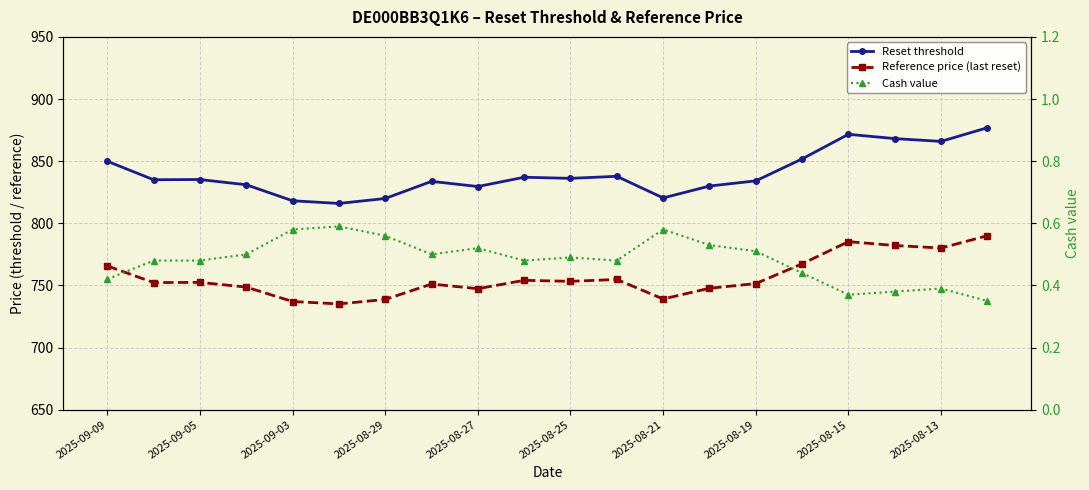

Reading left to right, transcribe all the data shown in this chart.

Reset threshold: 849.9	835.1	835.2	831.0	818.1	816.0	820.0	833.7	829.6	837.1	836.2	837.8	820.4	830.0	834.1	851.8	871.6	868.2	865.9	876.9
Reference price (last reset): 765.7	752.3	752.5	748.6	737.0	735.1	738.7	751.1	747.4	754.1	753.3	754.8	739.1	747.7	751.5	767.4	785.2	782.1	780.1	790.0
Cash value: 0.4	0.5	0.5	0.5	0.6	0.6	0.6	0.5	0.5	0.5	0.5	0.5	0.6	0.5	0.5	0.4	0.4	0.4	0.4	0.3